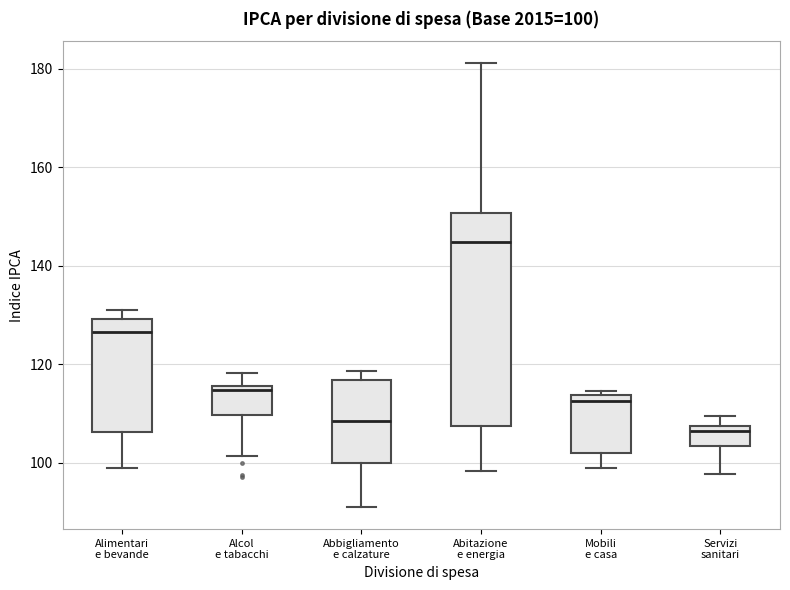

Which box's median line is the lowest?

Servizi sanitari